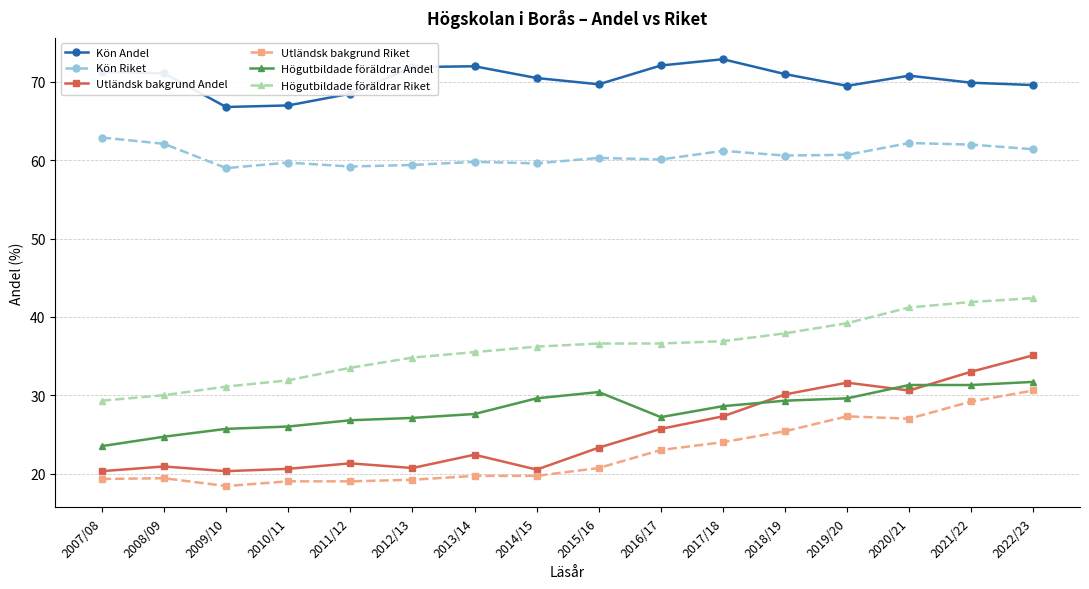

What is the label of the 9th point from the right?

2014/15